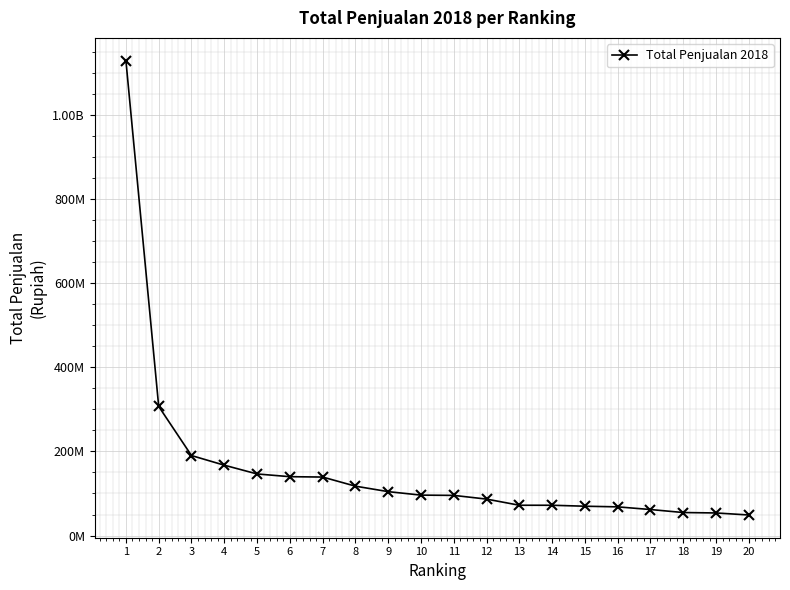

How many data points are less than 96119100?

10